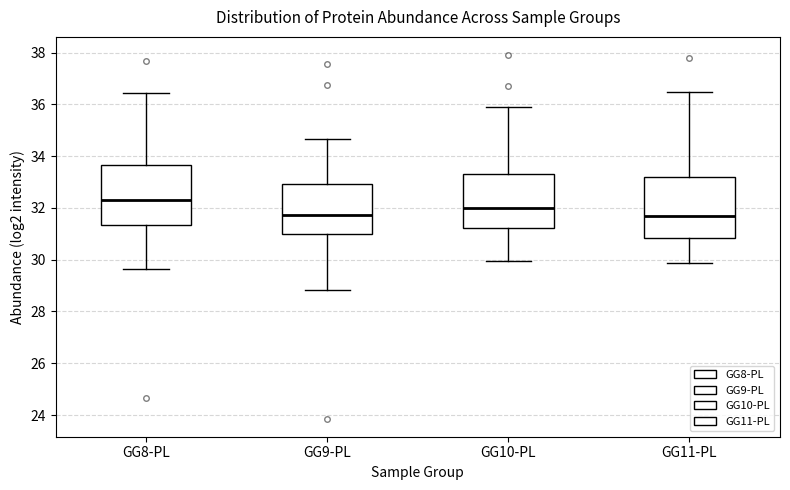

Reading left to right, read every box against the y-axis: the position of its median line, the range the box covers, and the ends of its whiskers. The values are not printed on the chart, so give them approximately, as read against the axis.

GG8-PL: median 32.4, box 31.4 to 33.6, whiskers 29.6 to 36.4
GG9-PL: median 31.8, box 31.0 to 33.0, whiskers 28.8 to 34.6
GG10-PL: median 32.0, box 31.2 to 33.2, whiskers 30.0 to 35.8
GG11-PL: median 31.8, box 30.8 to 33.2, whiskers 29.8 to 36.4